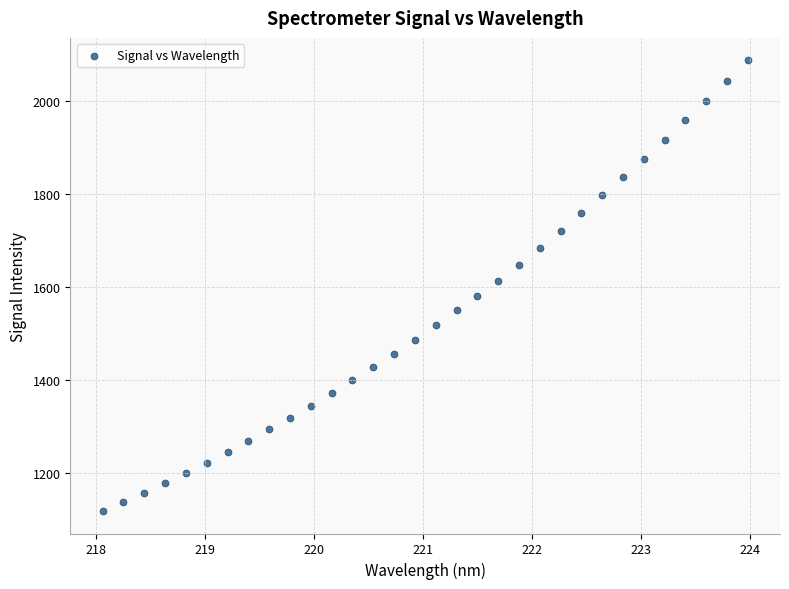

What is the range of Y values (max minus min)?

971.4